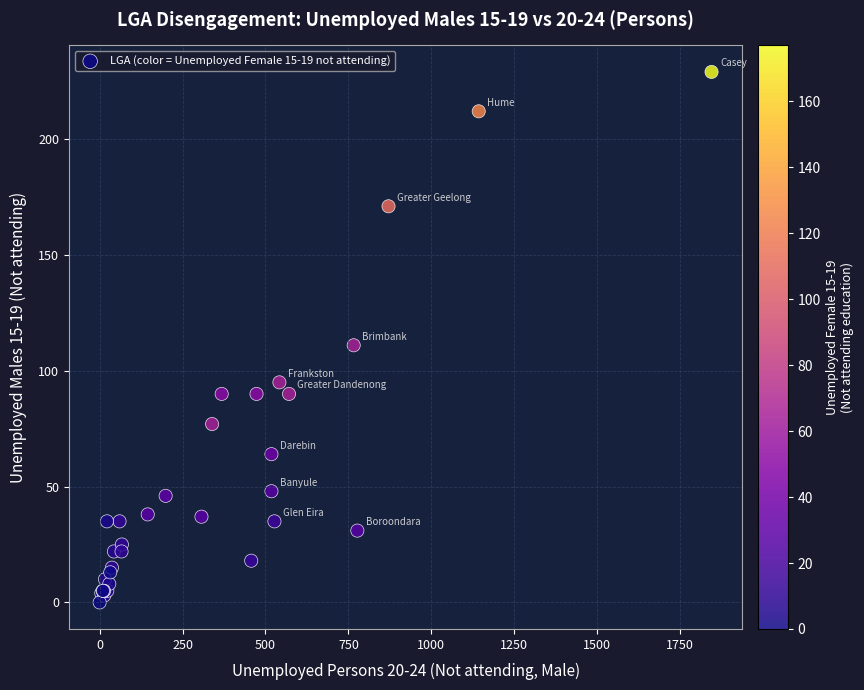

What Y value in the scatter plot is closest to 114?

111